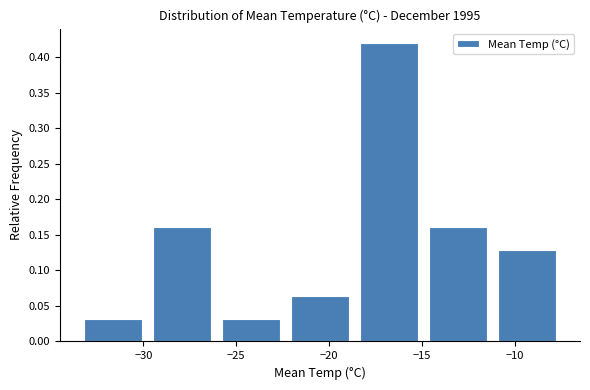

Reading left to right, list every bar in this chart as the range it spans on the x-axis followed by its height. Neither the bar edges nor the heights are printed on the chart, so give them approximately, as read against the axes.

-33.5 to -30.0: 0.030
-30.0 to -26.0: 0.160
-26.0 to -22.5: 0.030
-22.5 to -18.5: 0.065
-18.5 to -15.0: 0.420
-15.0 to -11.0: 0.160
-11.0 to -7.5: 0.130